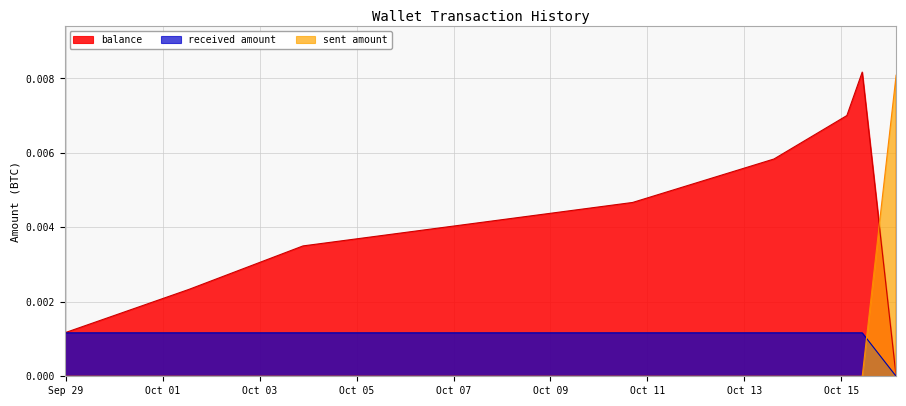

Between 2023-10-13 14:40:47 and 2023-10-10 16:39:58, which series saw the biggest shift?

balance